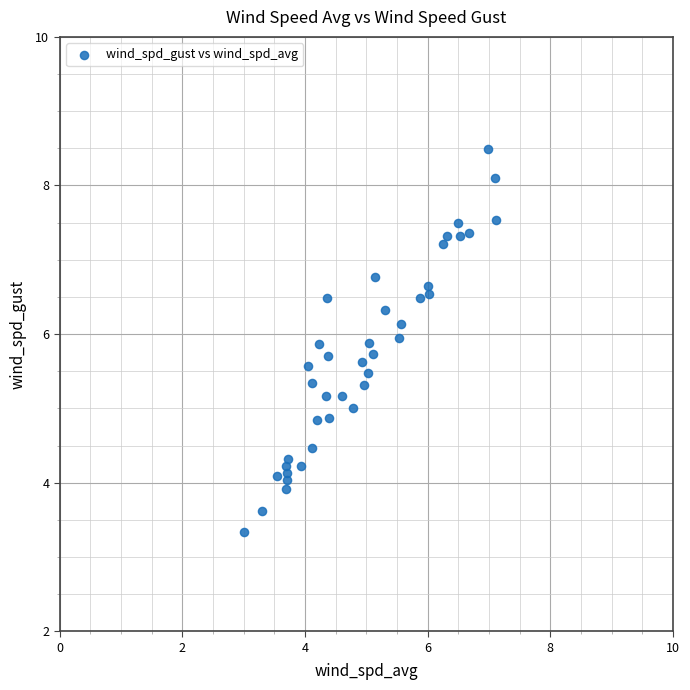

What is the range of Y values (max minus min)?

5.2